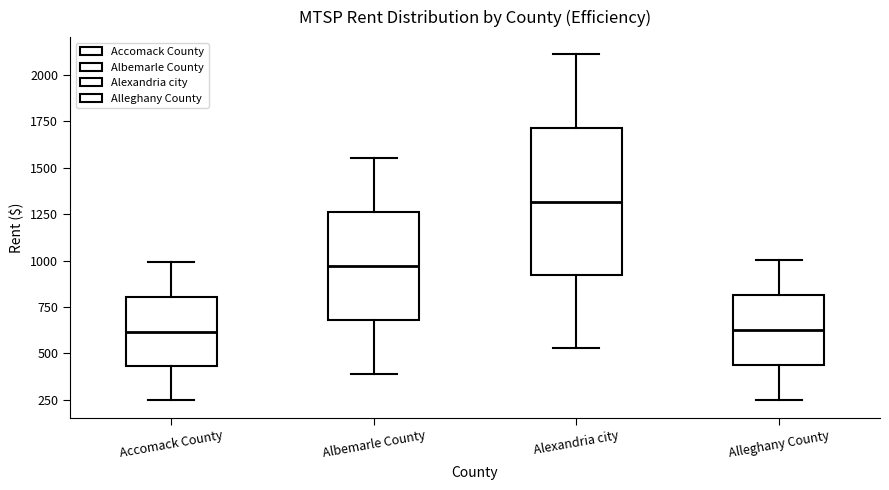

Which box has the highest median line?

Alexandria city